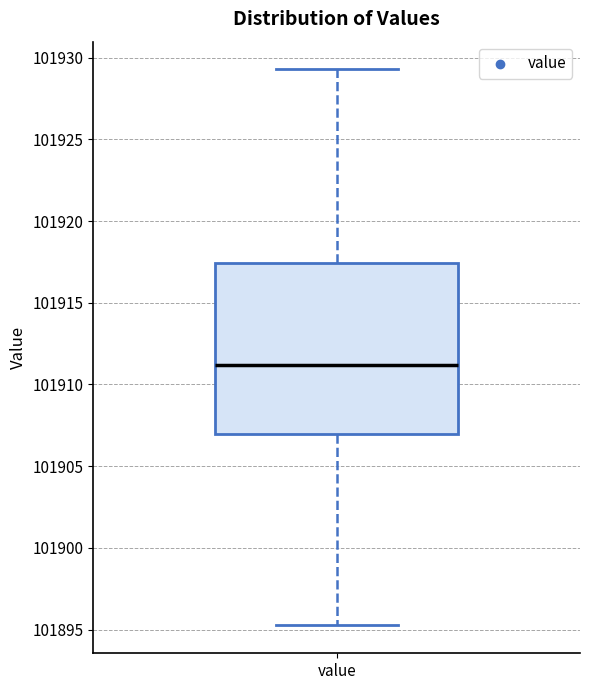

Where does the upper whisker of the box for value end on the y-axis? The values are not printed on the chart, so give them approximately, as read against the axis.

101929.5